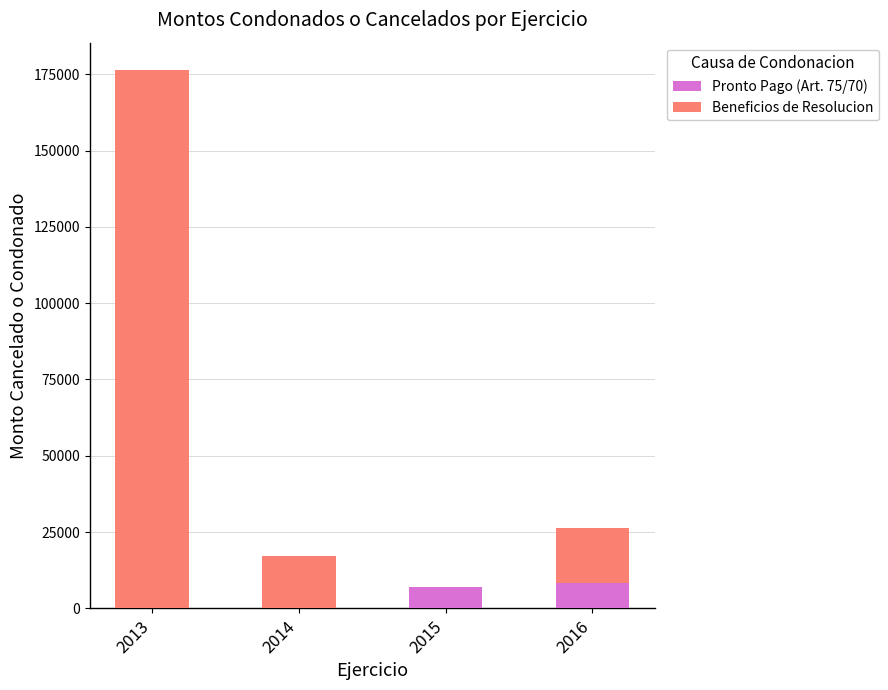

At which category is the sum across all series the highest?

2013